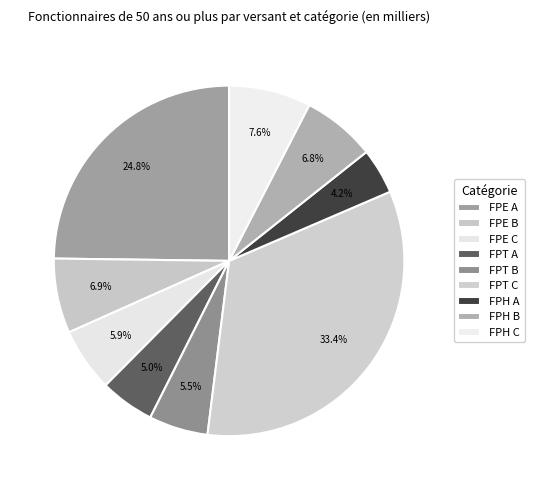

Rank the categories by value from highest to lowest.

FPT C, FPE A, FPH C, FPE B, FPH B, FPE C, FPT B, FPT A, FPH A